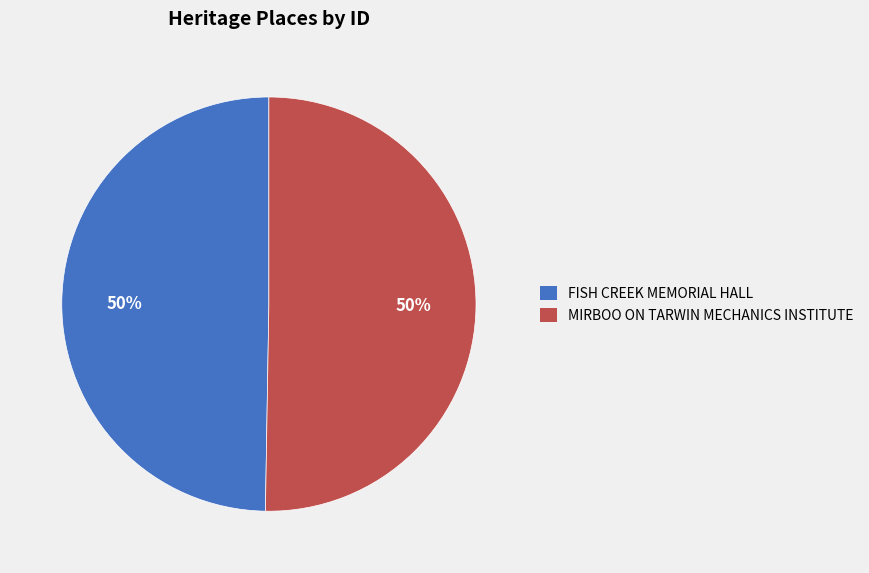

To the nearest percent, what is the average slice percentage?

50%